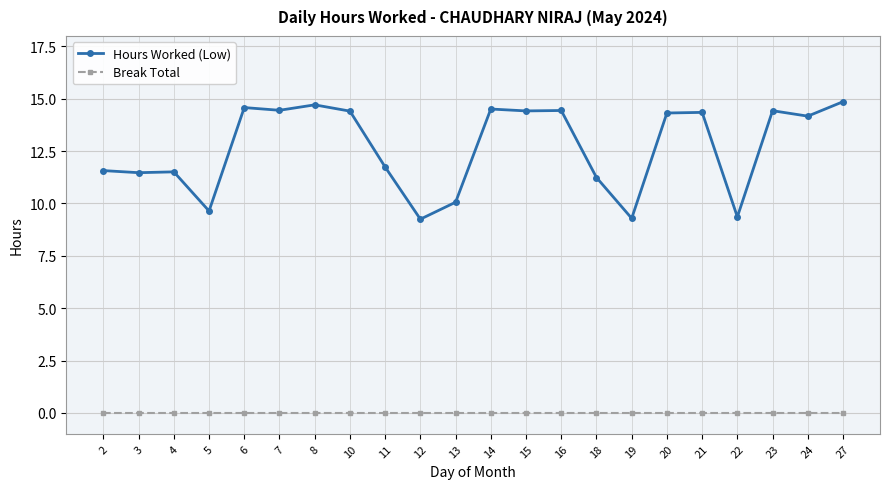

What is the difference between the highest and lowest values at 24?

14.2